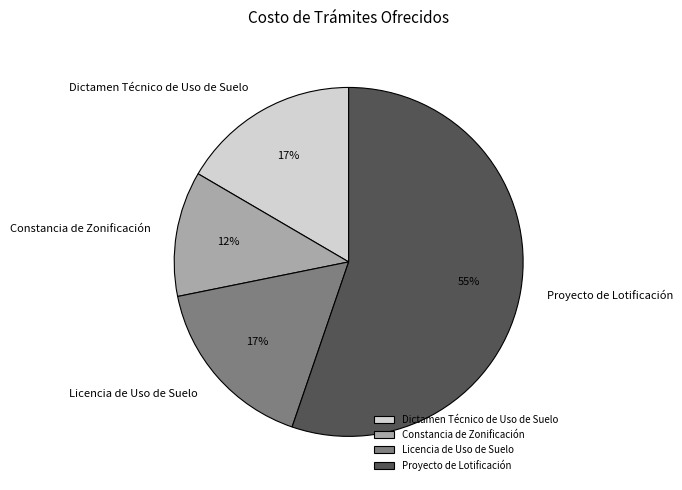

Is it true that Proyecto de Lotificación is 48% of the pie?

False